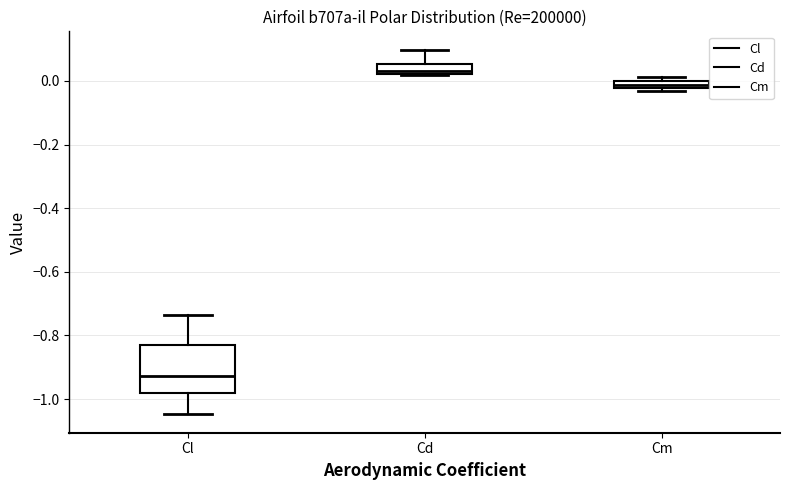

Comparing the boxes themselves (not the whiskers), which one is the tallest?

Cl